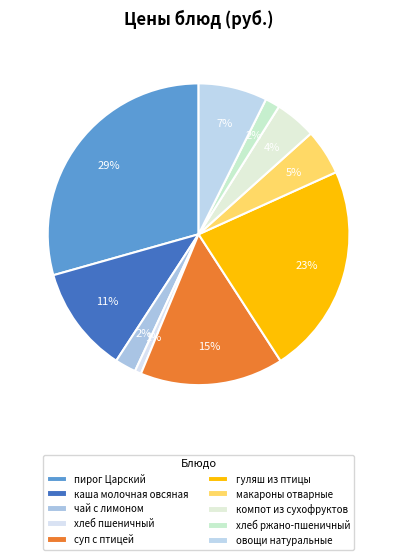

Does any single category account for the majority?

No